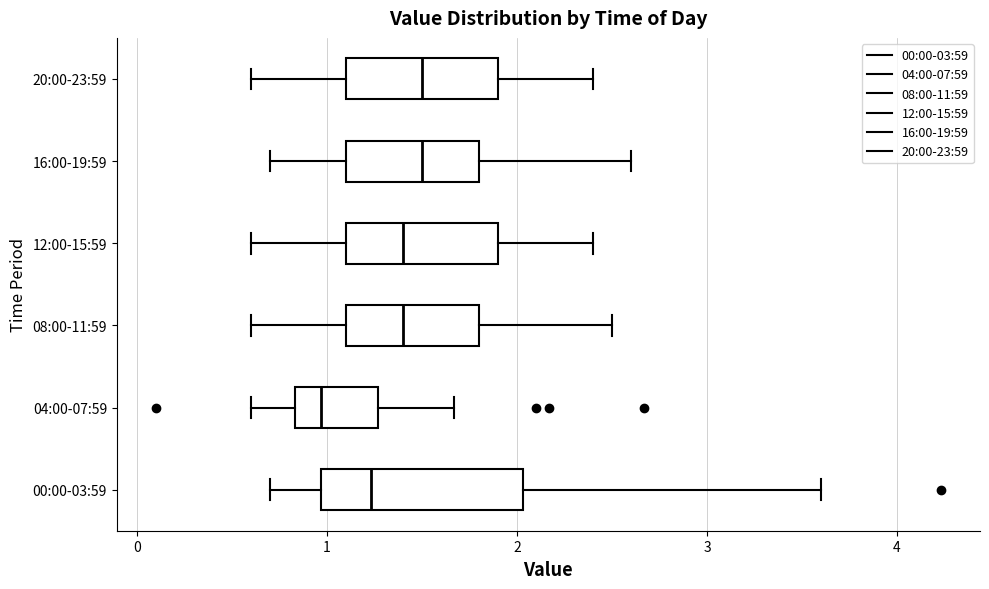

Comparing the boxes themselves (not the whiskers), which one is the widest?

00:00-03:59